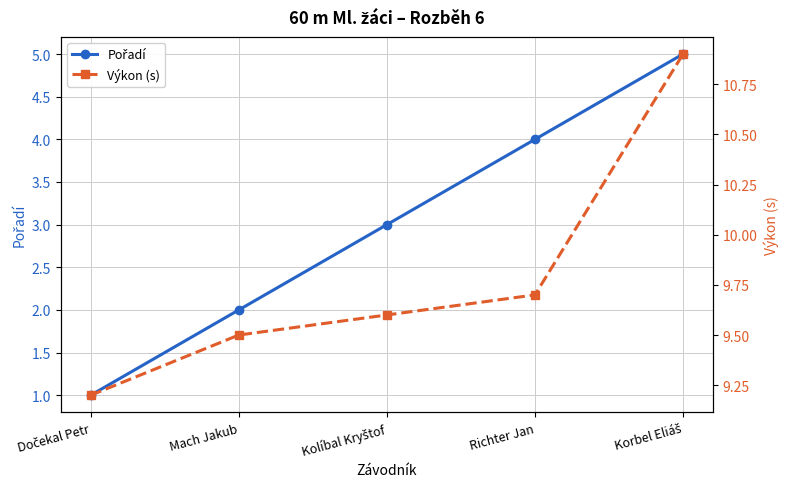

What is the spread (max minus min) of values at Dočekal Petr?

8.2